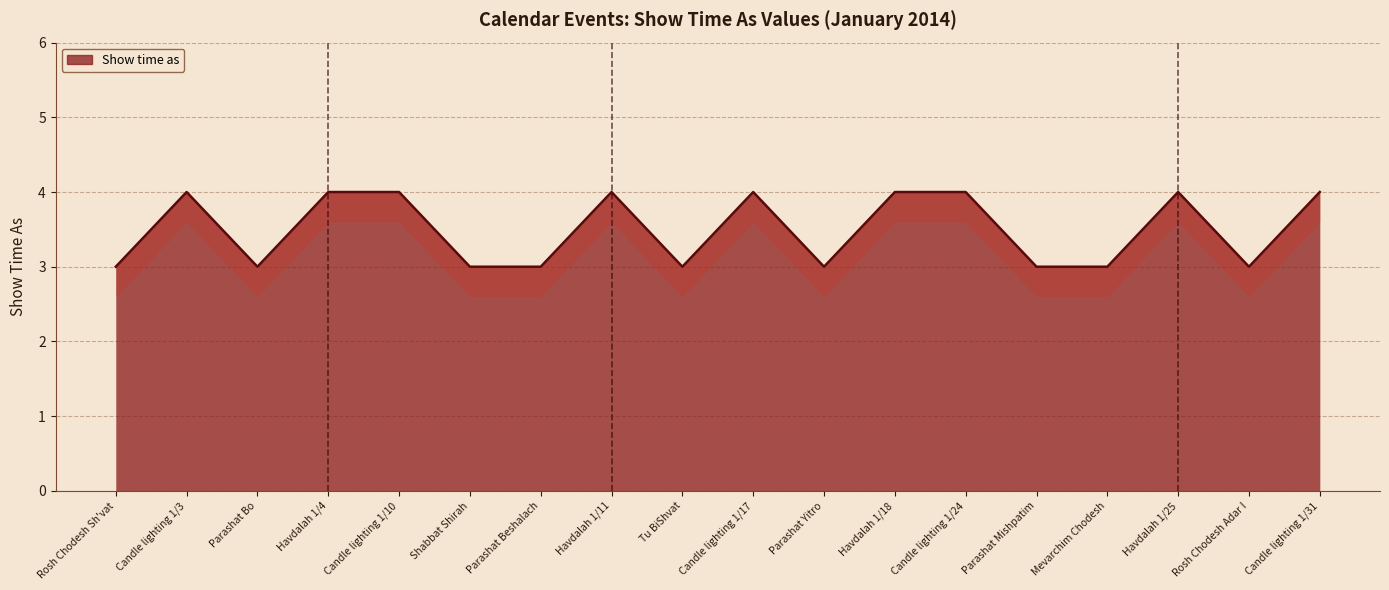

What is the label of the 5th point from the right?

Parashat Mishpatim